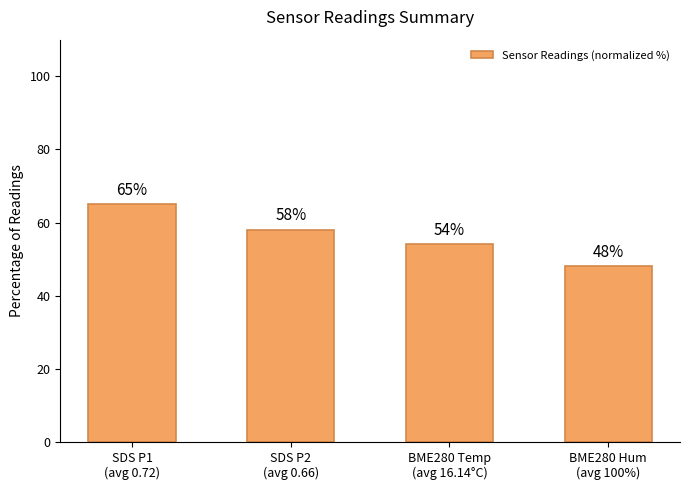

Rank the categories by value from lowest to highest.

BME280 Hum
(avg 100%), BME280 Temp
(avg 16.14°C), SDS P2
(avg 0.66), SDS P1
(avg 0.72)